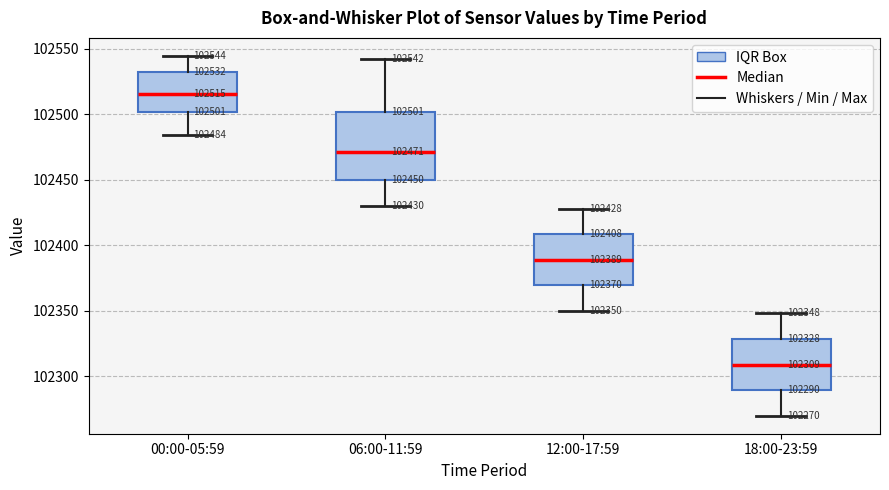

Which box's median line is the highest?

00:00-05:59